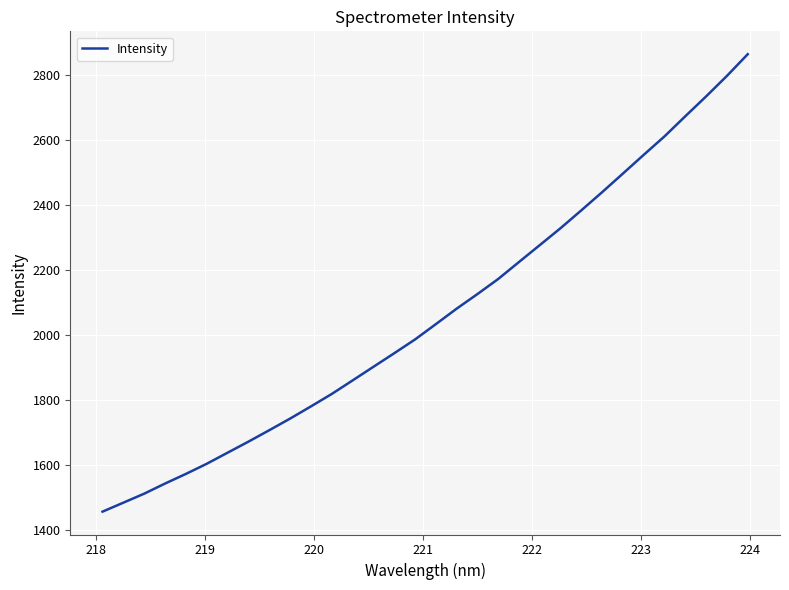

What is the difference between the maximum and second lowest values?

1380.0